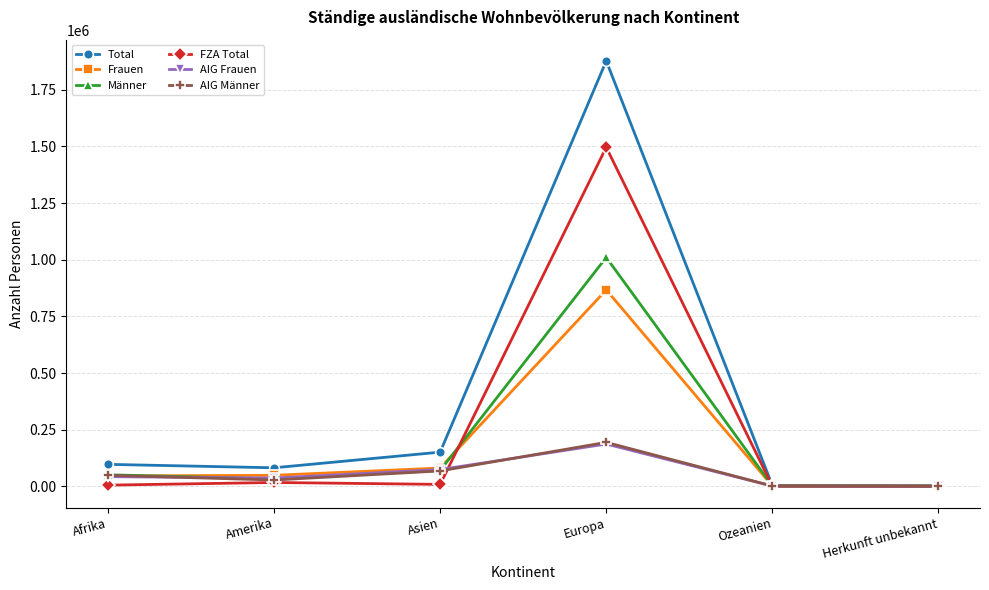

What is the greatest value displayed?

1877389